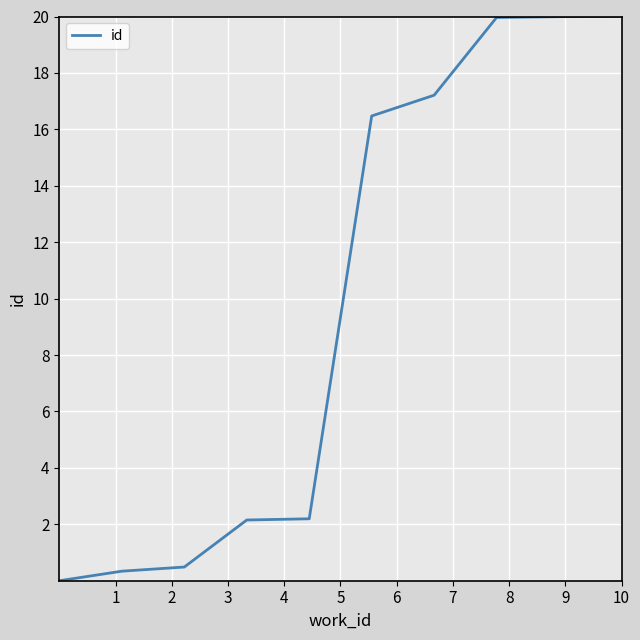

Does the chart display data point markers on the line(s)?

No